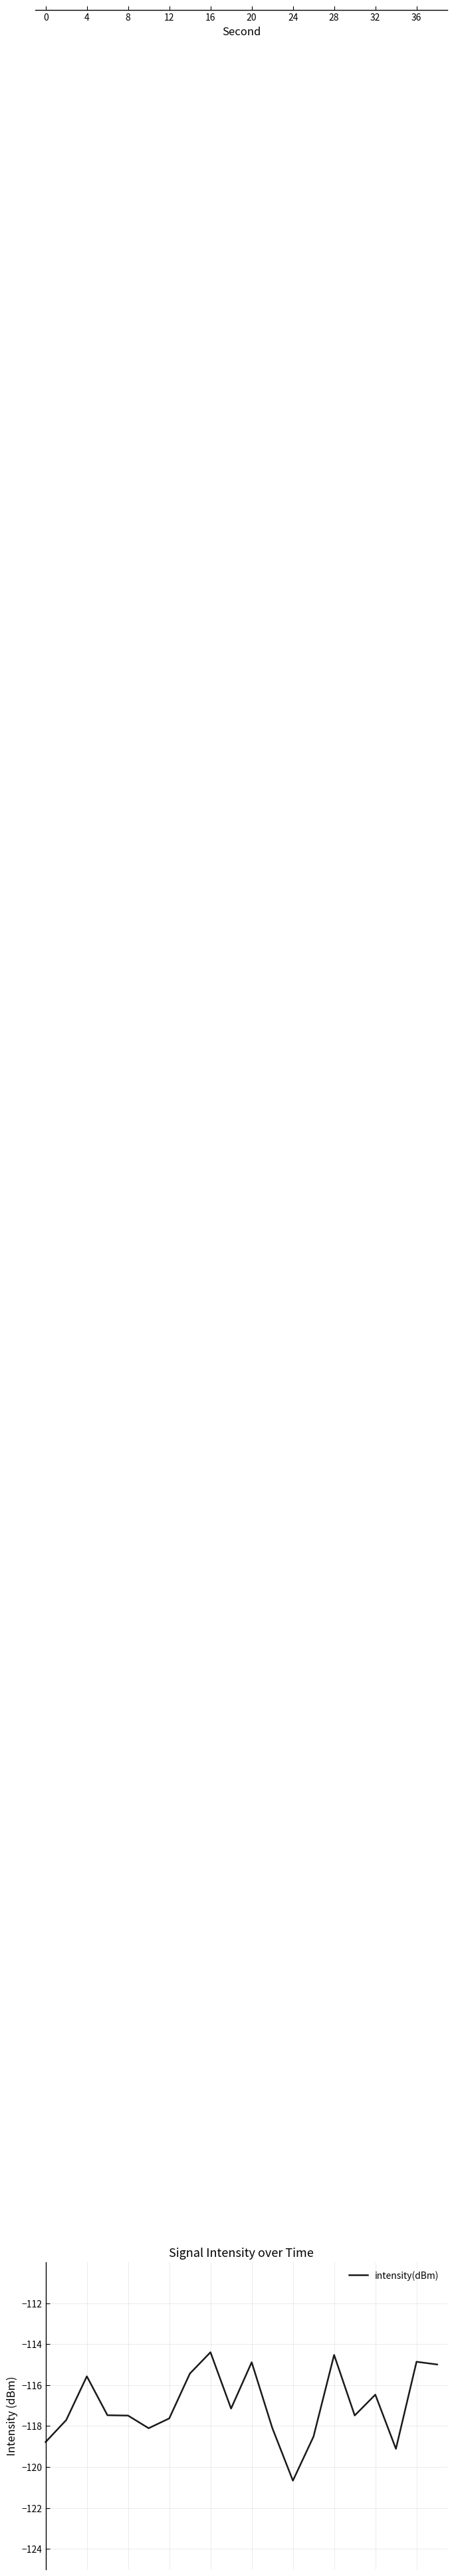

What is the minimum value shown in the chart?

-120.7